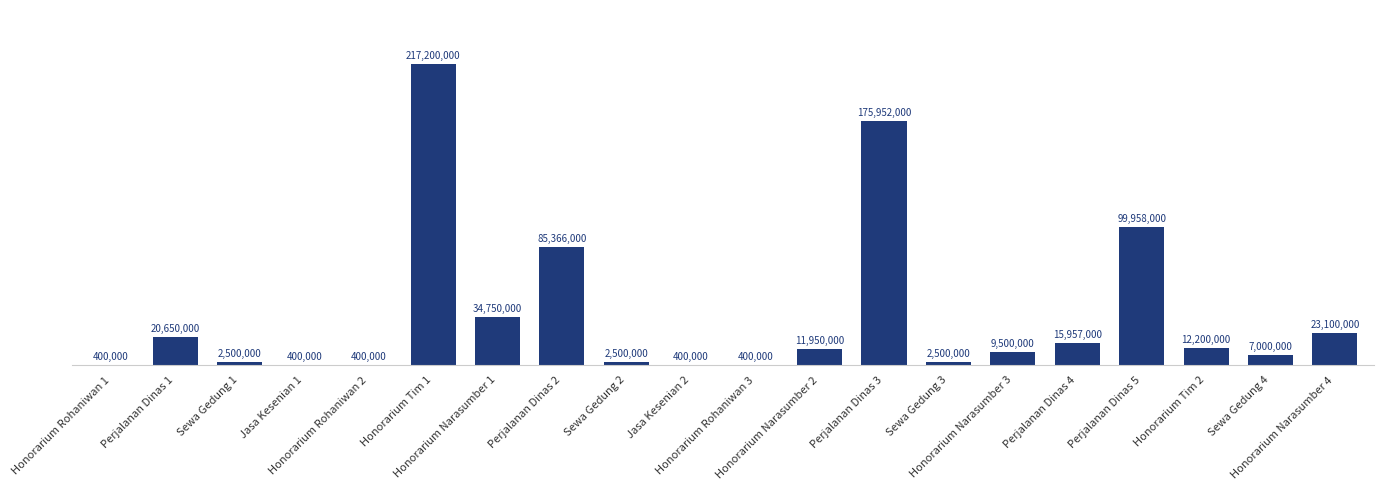

What is the greatest value displayed?

217200000